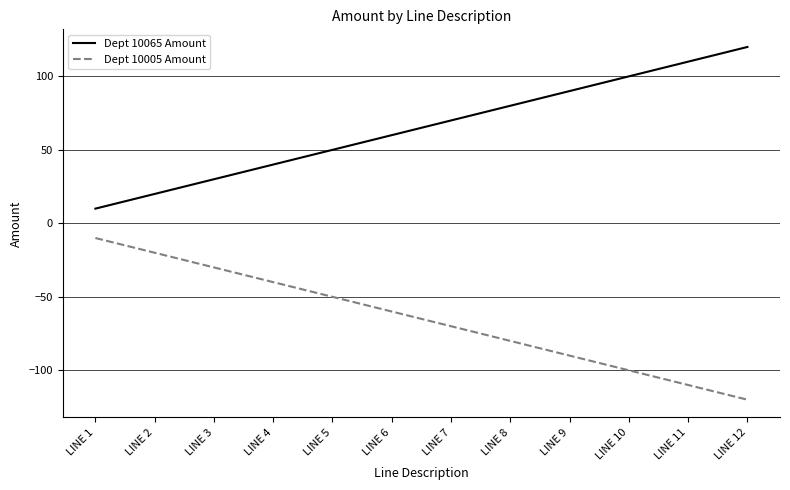

What is the difference between the second highest and minimum values in the Dept 10005 Amount series?

100